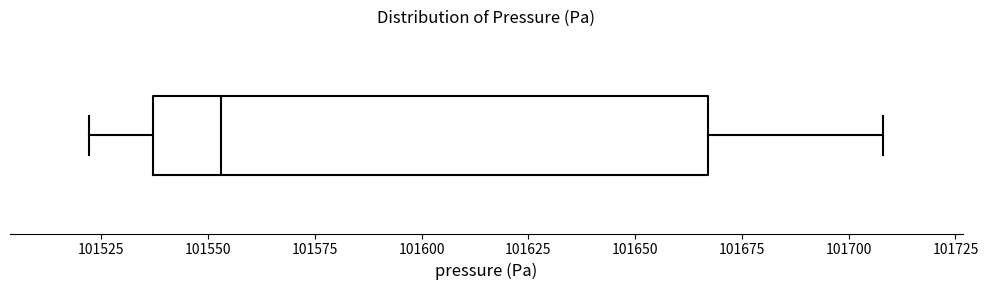

Where is the left edge of the box on the x-axis? The values are not printed on the chart, so give them approximately, as read against the axis.

101535